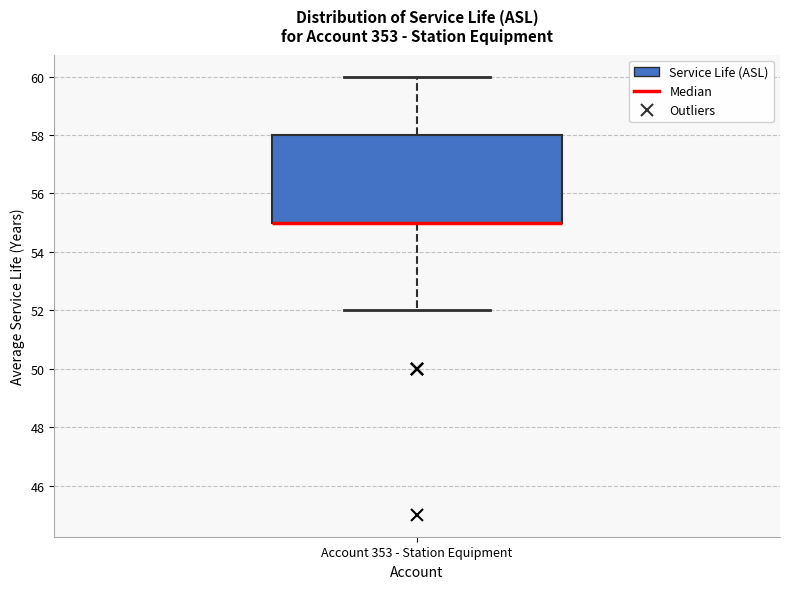

Where is the upper edge of the box for Account 353 - Station Equipment on the y-axis? The values are not printed on the chart, so give them approximately, as read against the axis.

58